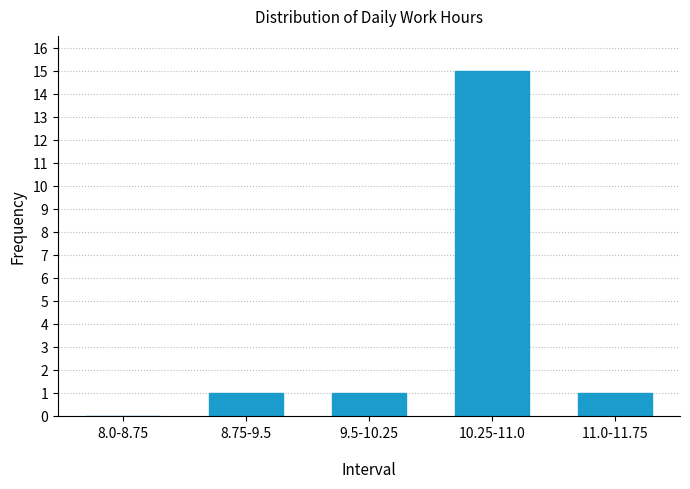

Reading left to right, transcribe all the data shown in this chart.

8.0-8.75=0	8.75-9.5=1	9.5-10.25=1	10.25-11.0=15	11.0-11.75=1